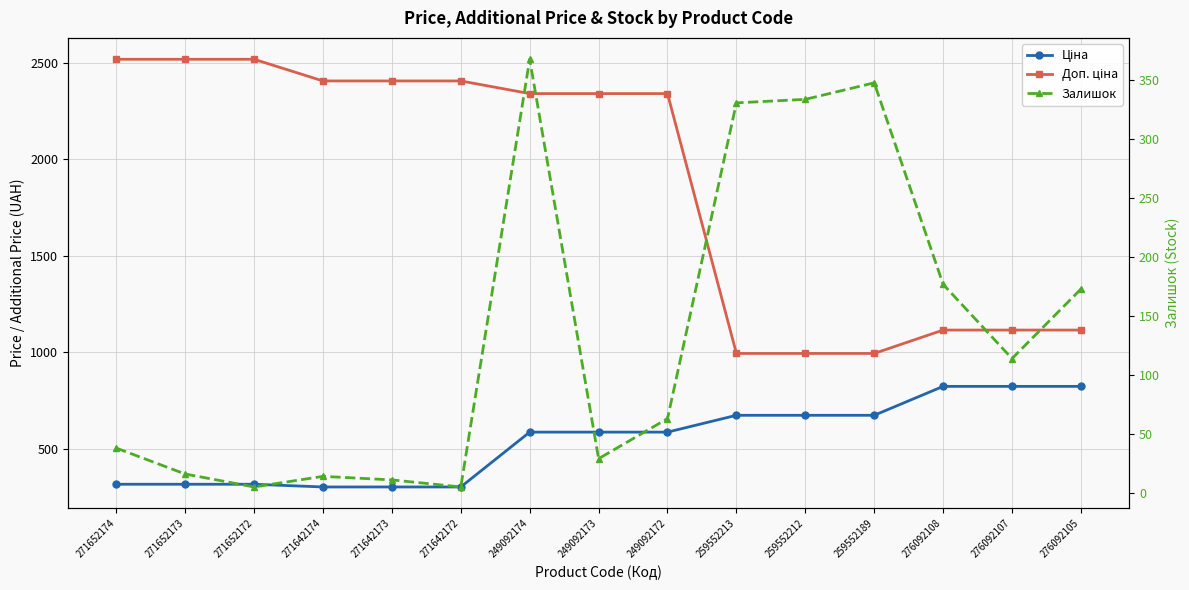

Which series changed the most between 271652174 and 259552189?

Доп. ціна